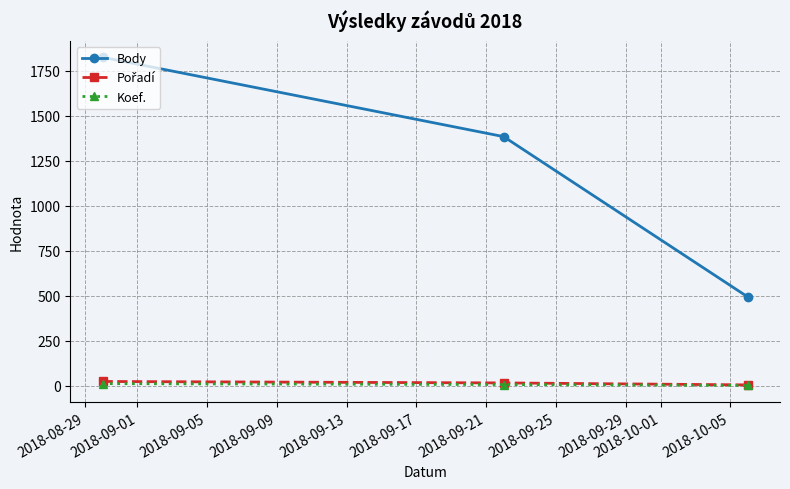

How many lines are shown in the chart?

3